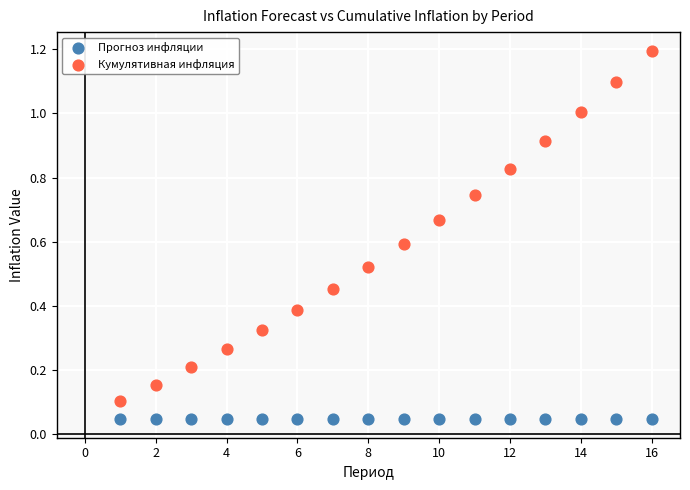

Which series has the widest spread of Y values?

Кумулятивная инфляция